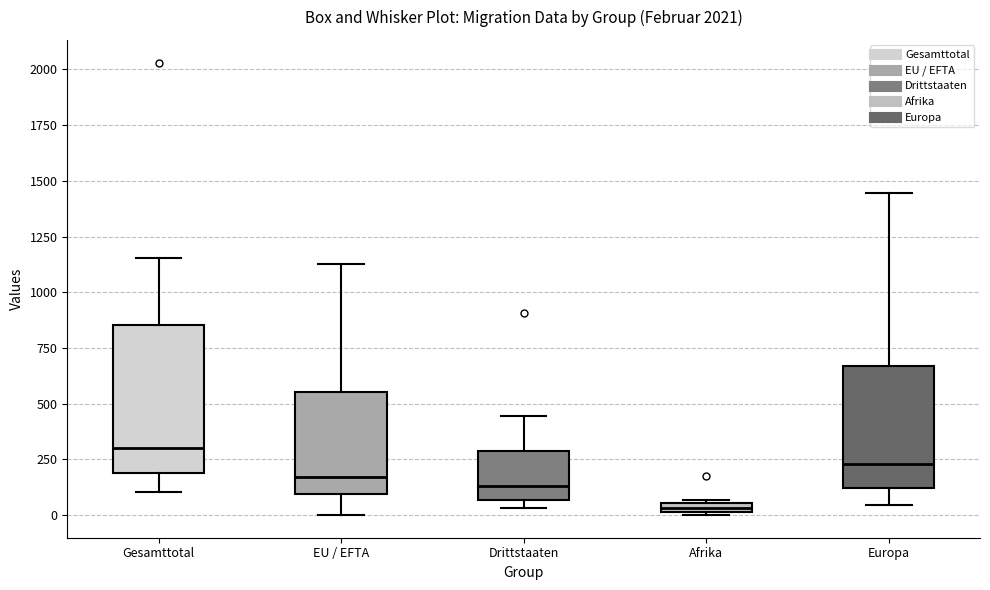

Which box is the tallest, from its lower edge to its upper edge?

Gesamttotal